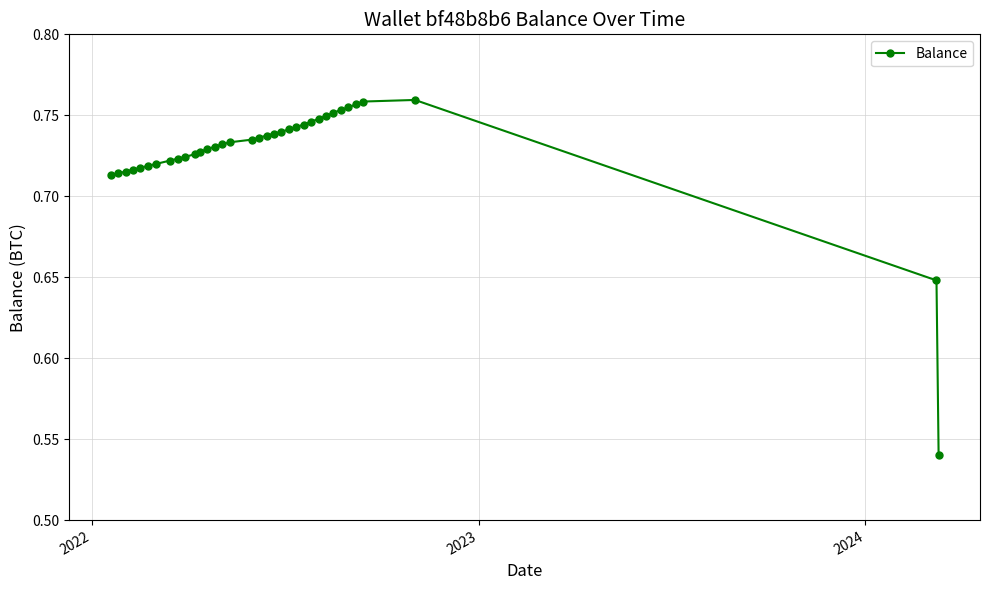

What is the sum of all values?

25.4